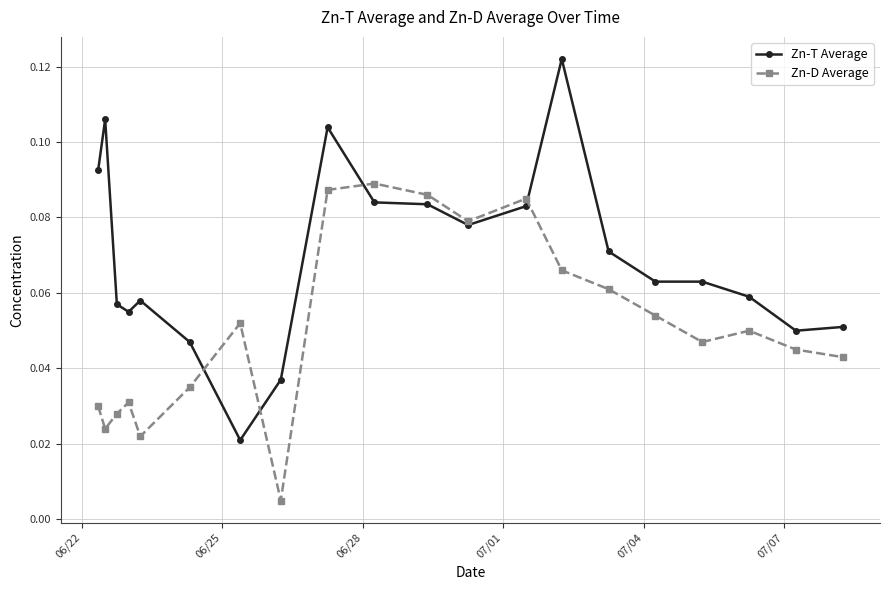

At how many categories does at least one series exceed 0?

20